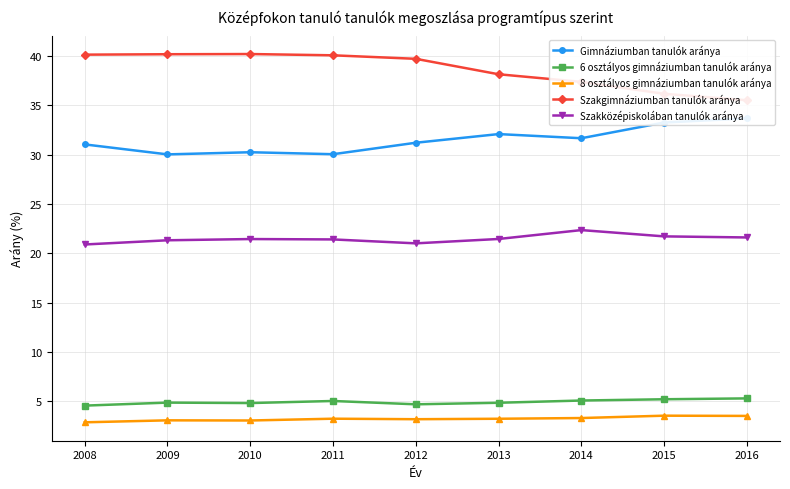

True or false: 8 osztályos gimnáziumban tanulók aránya and Szakgimnáziumban tanulók aránya intersect in this chart.

False